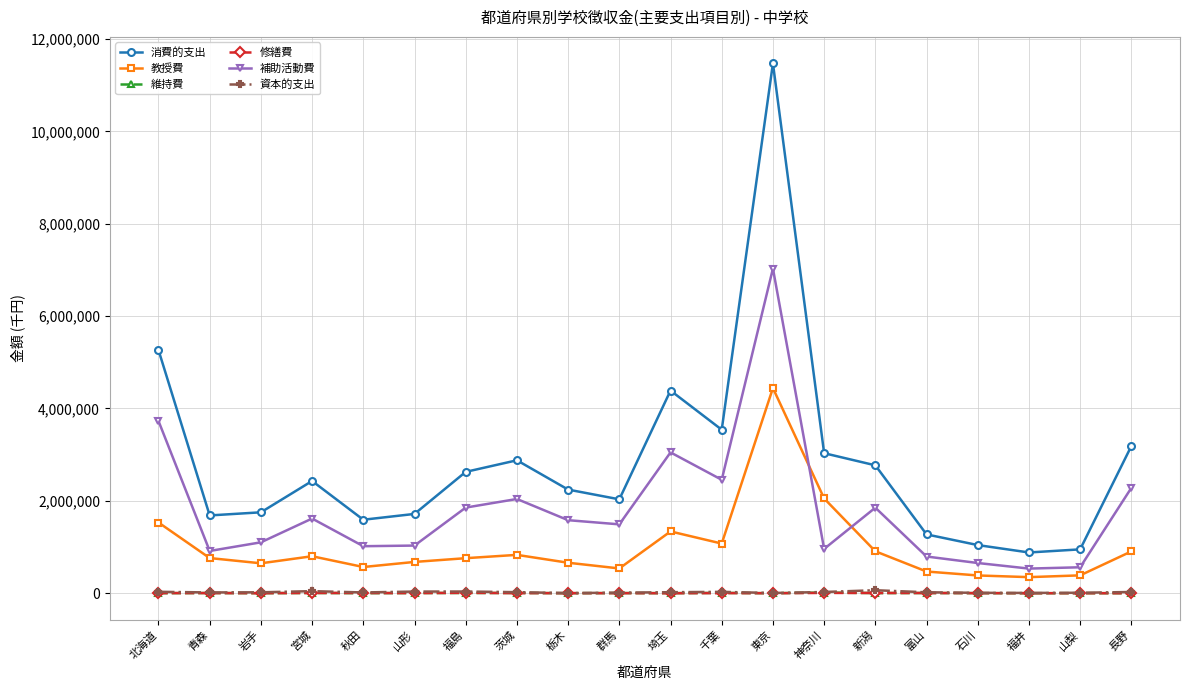

Count the number of categories in the chart.

20